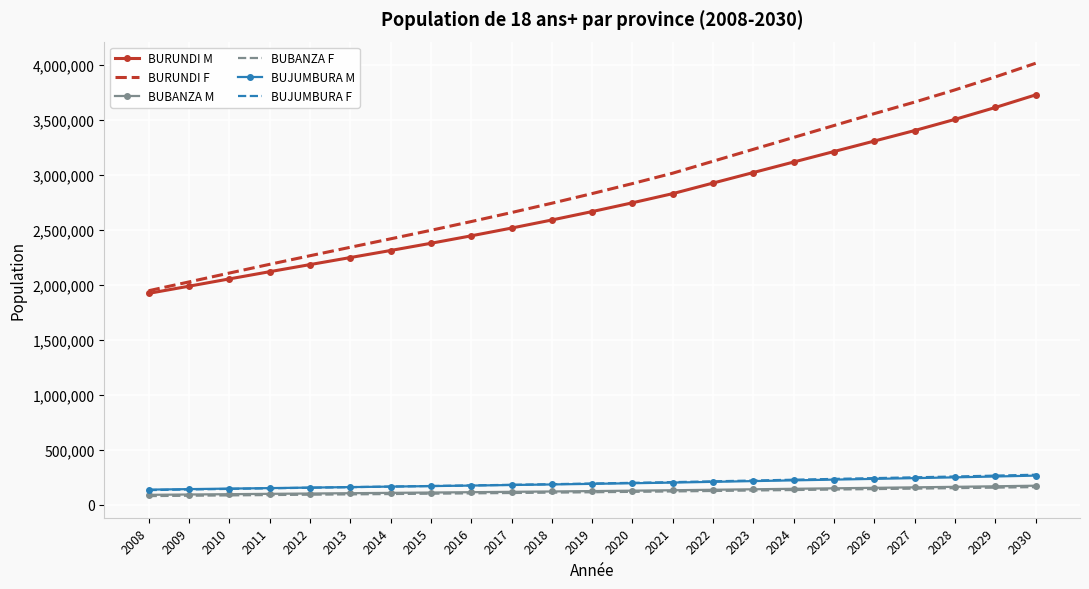

What is the difference between the maximum and second lowest values in the BUJUMBURA F series?

134487